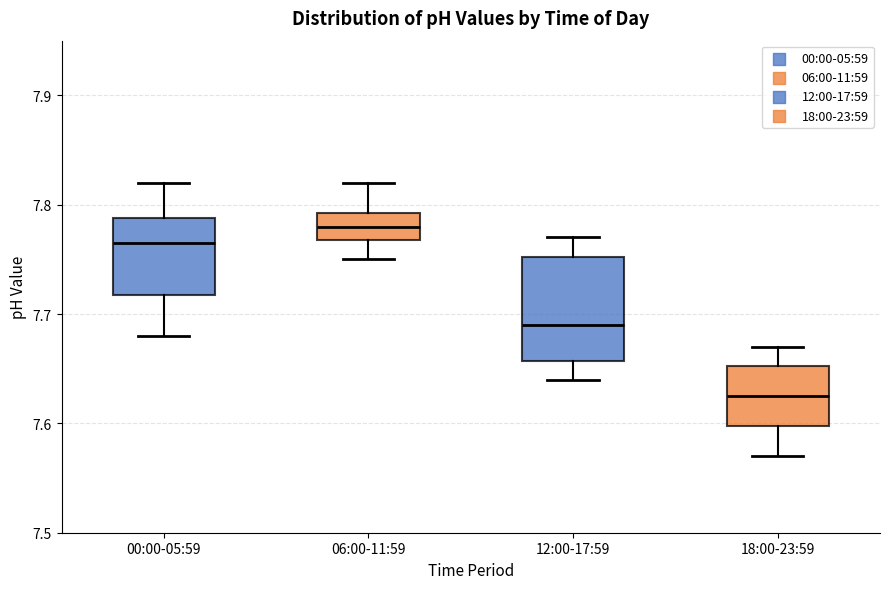

Which box has the lowest median line?

18:00-23:59